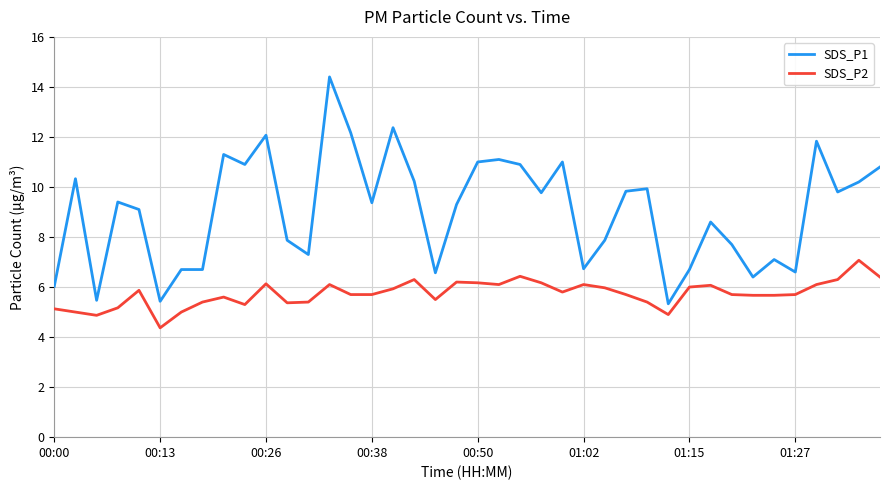

What is the average value of the SDS_P2 series?

5.7